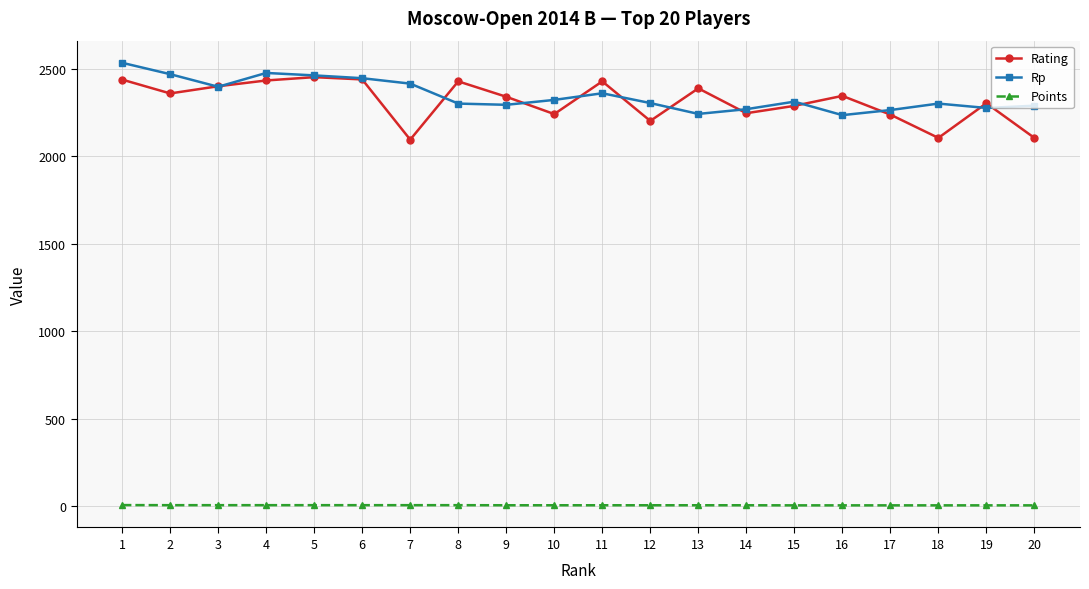

Count the number of data series in this chart.

3